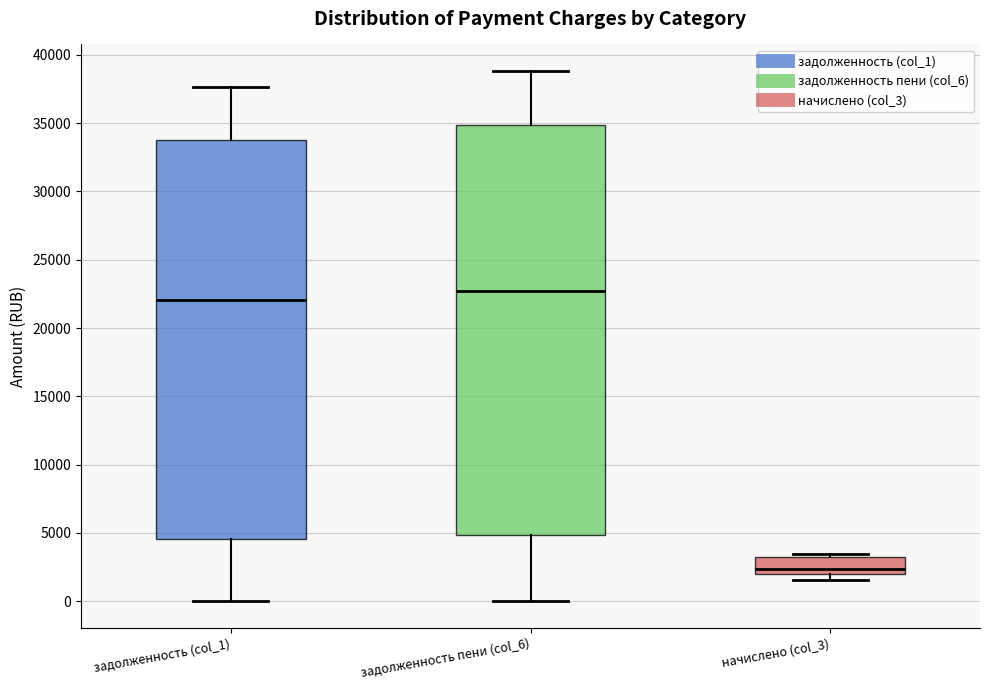

Reading left to right, read every box against the y-axis: the position of its median line, the range the box covers, and the ends of its whiskers. The values are not printed on the chart, so give them approximately, as read against the axis.

задолженность (col_1): median 22000, box 4500 to 33500, whiskers 0 to 37500
задолженность пени (col_6): median 22500, box 5000 to 35000, whiskers 0 to 39000
начислено (col_3): median 2500, box 2000 to 3500, whiskers 1500 to 3500 (just above the box's upper edge)